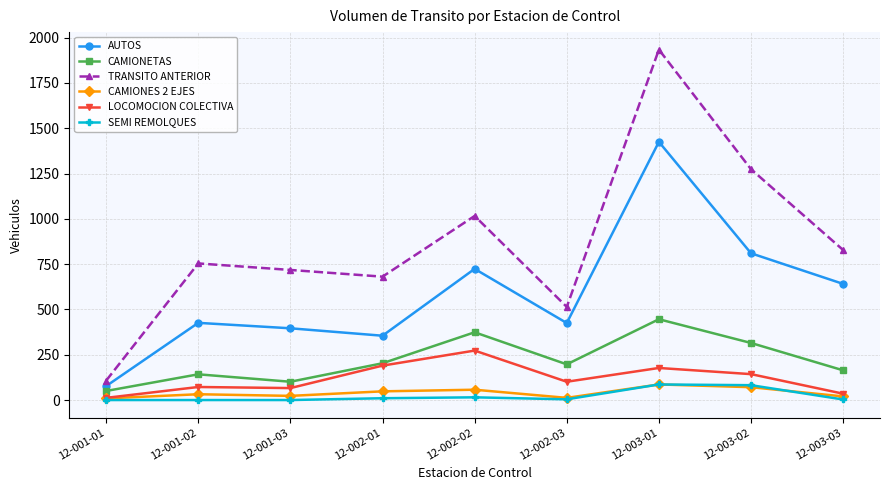

How many categories are shown in the chart?

9